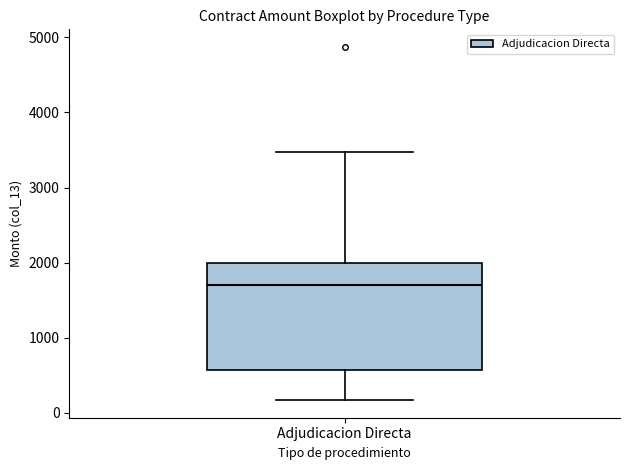

Read this box plot against the y-axis: the position of the median line, the range covered by the box, and the ends of both whiskers. The values are not printed on the chart, so give them approximately, as read against the axis.

median 1700, box 600 to 2000, whiskers 200 to 3500